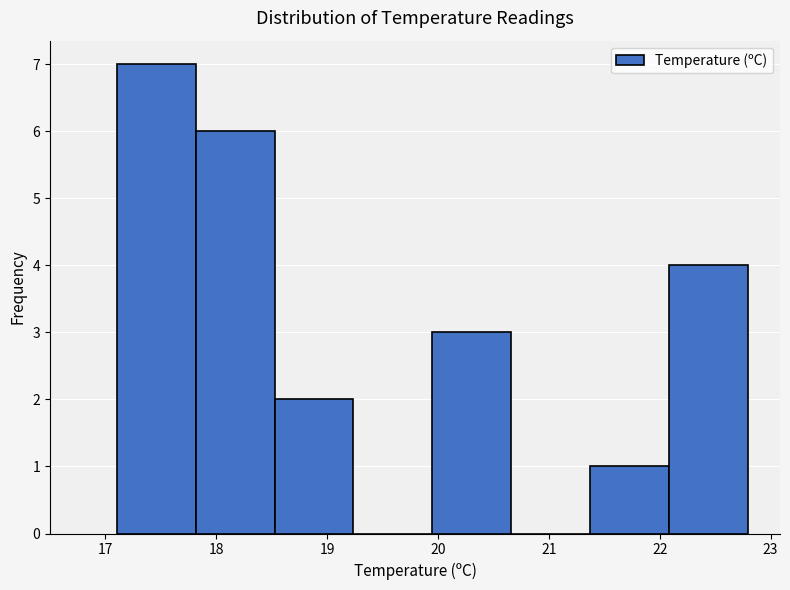

Reading left to right, list every bar in this chart as the range it spans on the x-axis followed by its height. Neither the bar edges nor the heights are printed on the chart, so give them approximately, as read against the axes.

17.1 to 17.8: 7
17.8 to 18.5: 6
18.5 to 19.2: 2
19.2 to 20.0: 0
20.0 to 20.7: 3
20.7 to 21.4: 0
21.4 to 22.1: 1
22.1 to 22.8: 4